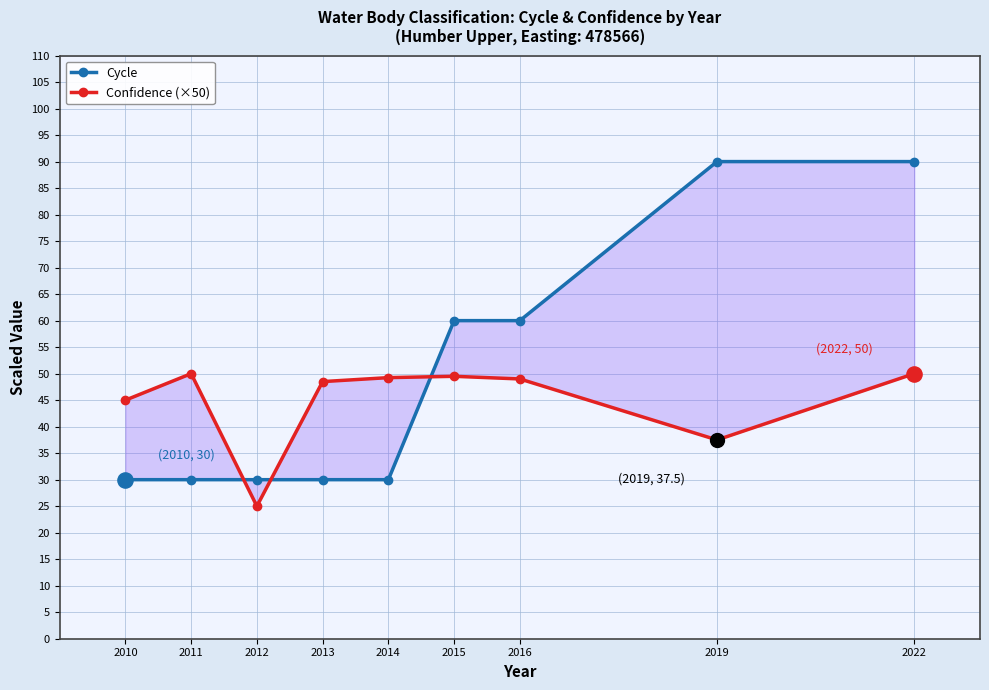

What is the total value across all series at 2014?

79.2